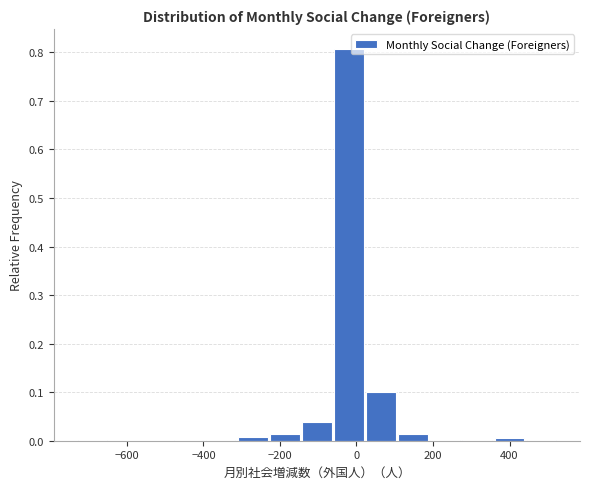

What is the height of the bar covering -220 to -140 on the x-axis? Neither the bar edges nor the heights are printed on the chart, so give them approximately, as read against the axes.

0.01